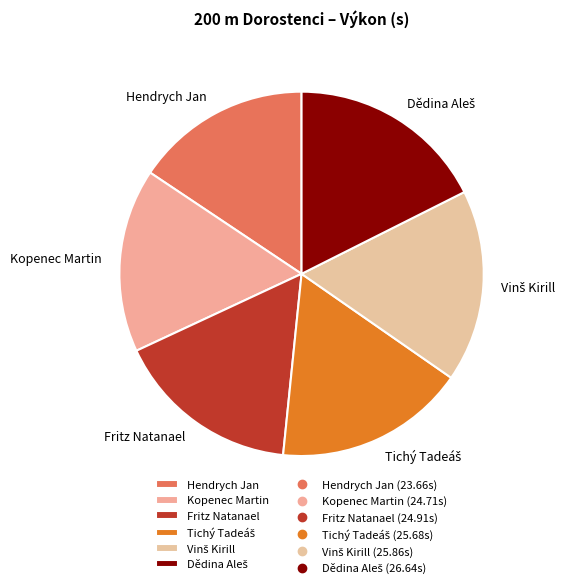

Does Hendrych Jan represent more than half of the total?

No